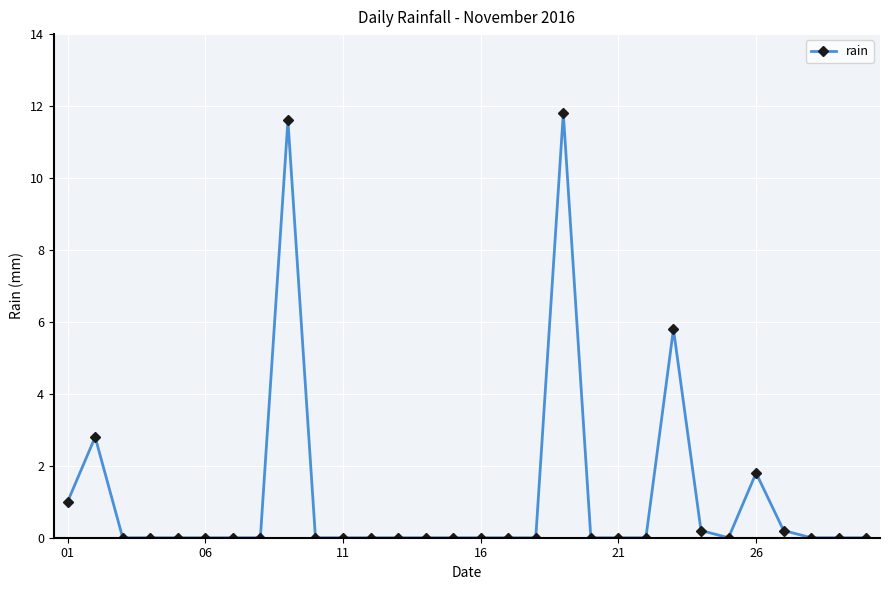

What is the sum of all values?

35.2